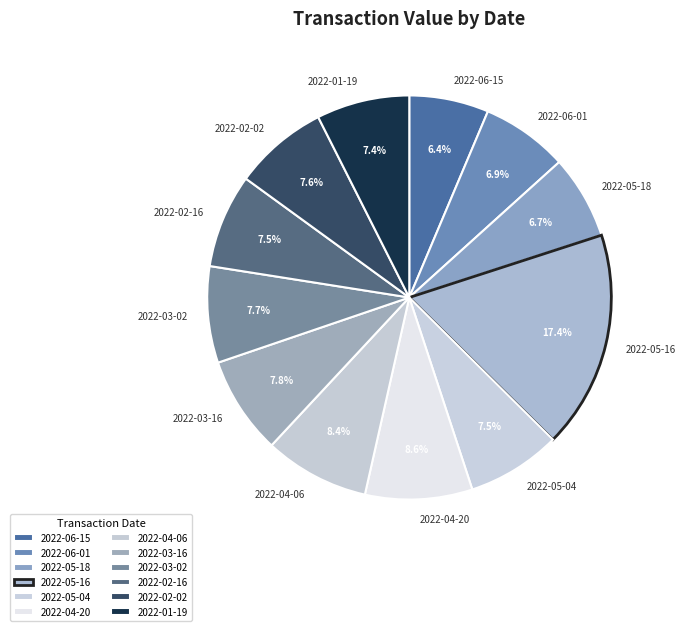

What portion of the pie excludes 2022-05-04?

92.5%